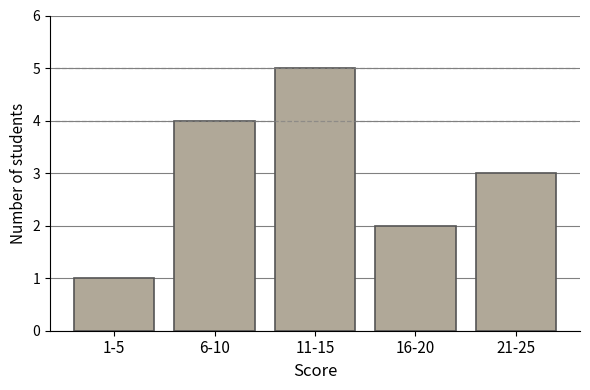

Reading left to right, what are all the values shown in this chart?

1-5=1	6-10=4	11-15=5	16-20=2	21-25=3